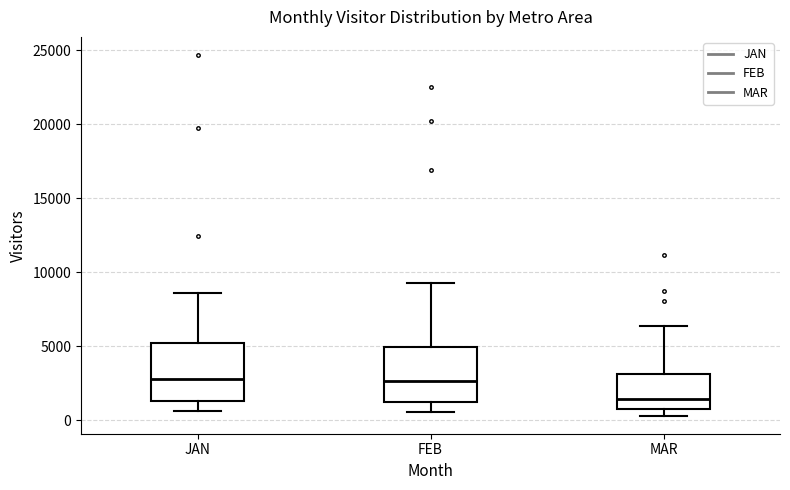

Where is the lower edge of the box for JAN on the y-axis? The values are not printed on the chart, so give them approximately, as read against the axis.

1500